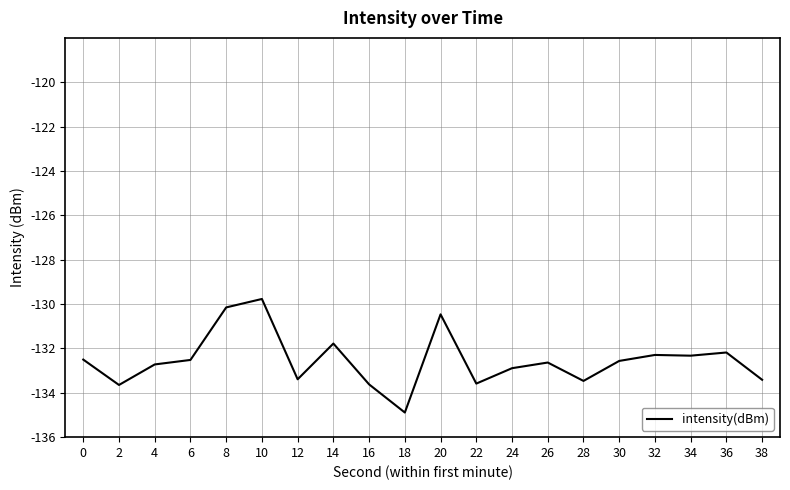

Is it true that the value at 20 is -83.2?

False